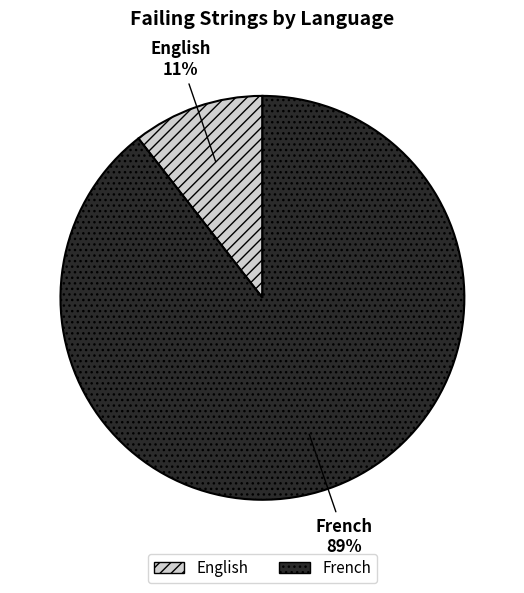

The French slice represents 77% of the pie. True or false?

False